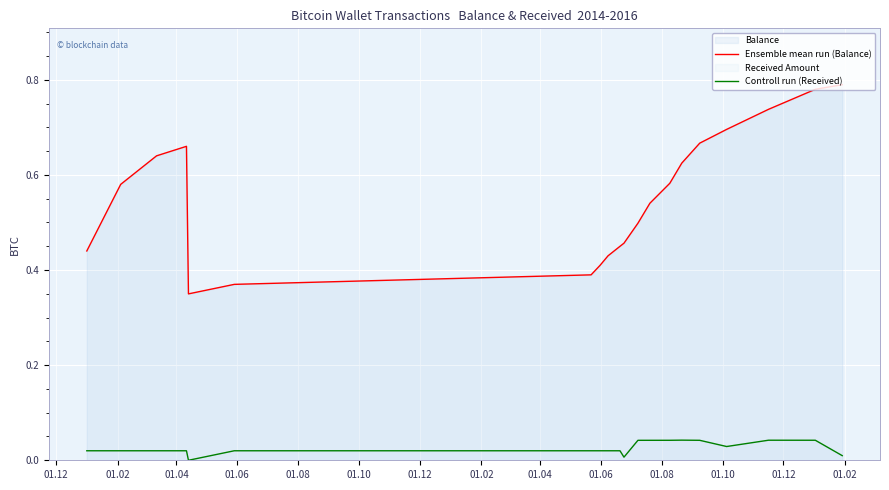

Which series has the largest range (max minus min)?

Ensemble mean run (Balance)